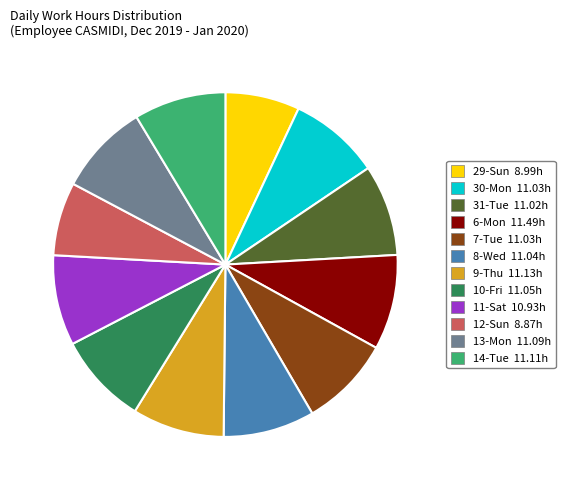

True or false: 30-Mon accounts for 21% of the total.

False